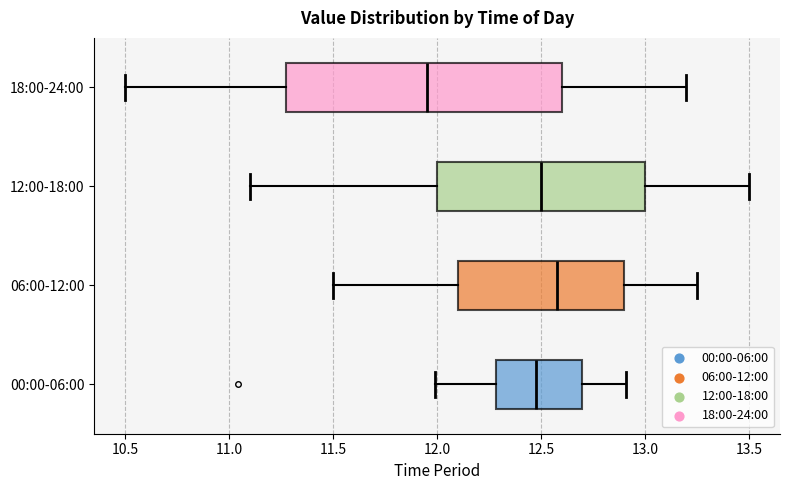

Where is the right edge of the box for 12:00-18:00 on the x-axis? The values are not printed on the chart, so give them approximately, as read against the axis.

13.00